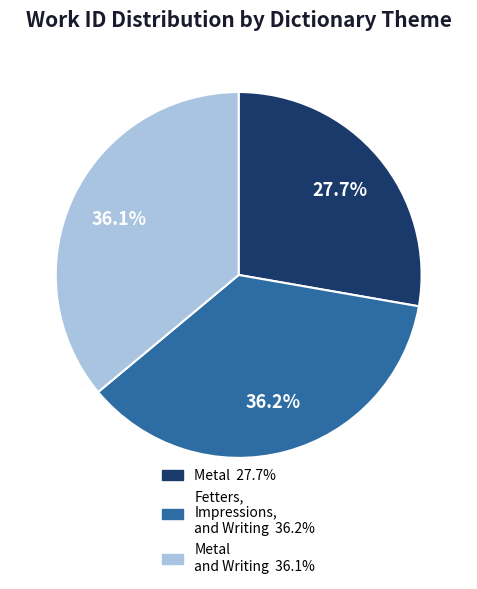

Does any single category account for the majority?

No